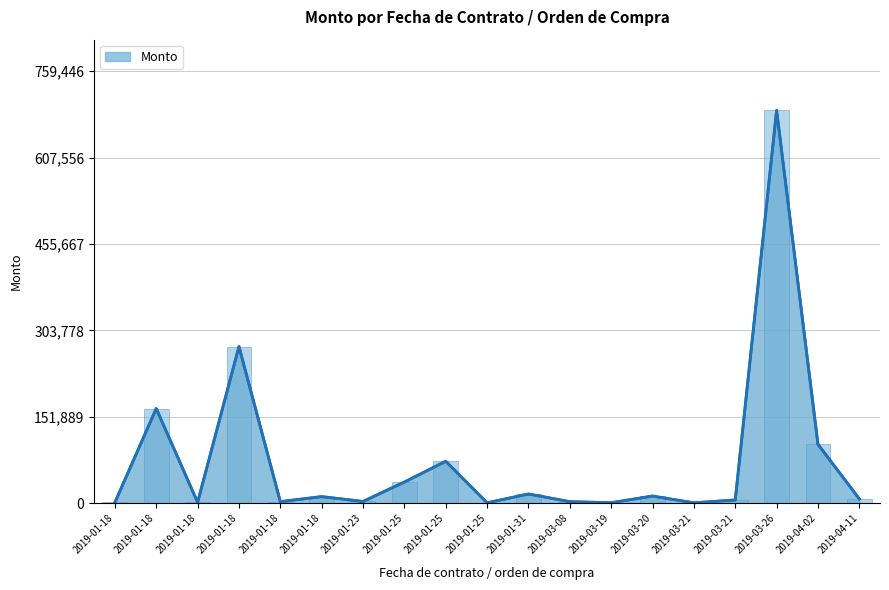

Rank the categories by value from highest to lowest.

2019-03-26, 2019-01-18, 2019-01-18, 2019-04-02, 2019-01-25, 2019-01-25, 2019-01-31, 2019-03-20, 2019-01-18, 2019-04-11, 2019-03-21, 2019-01-23, 2019-01-18, 2019-03-08, 2019-01-18, 2019-01-18, 2019-03-19, 2019-03-21, 2019-01-25